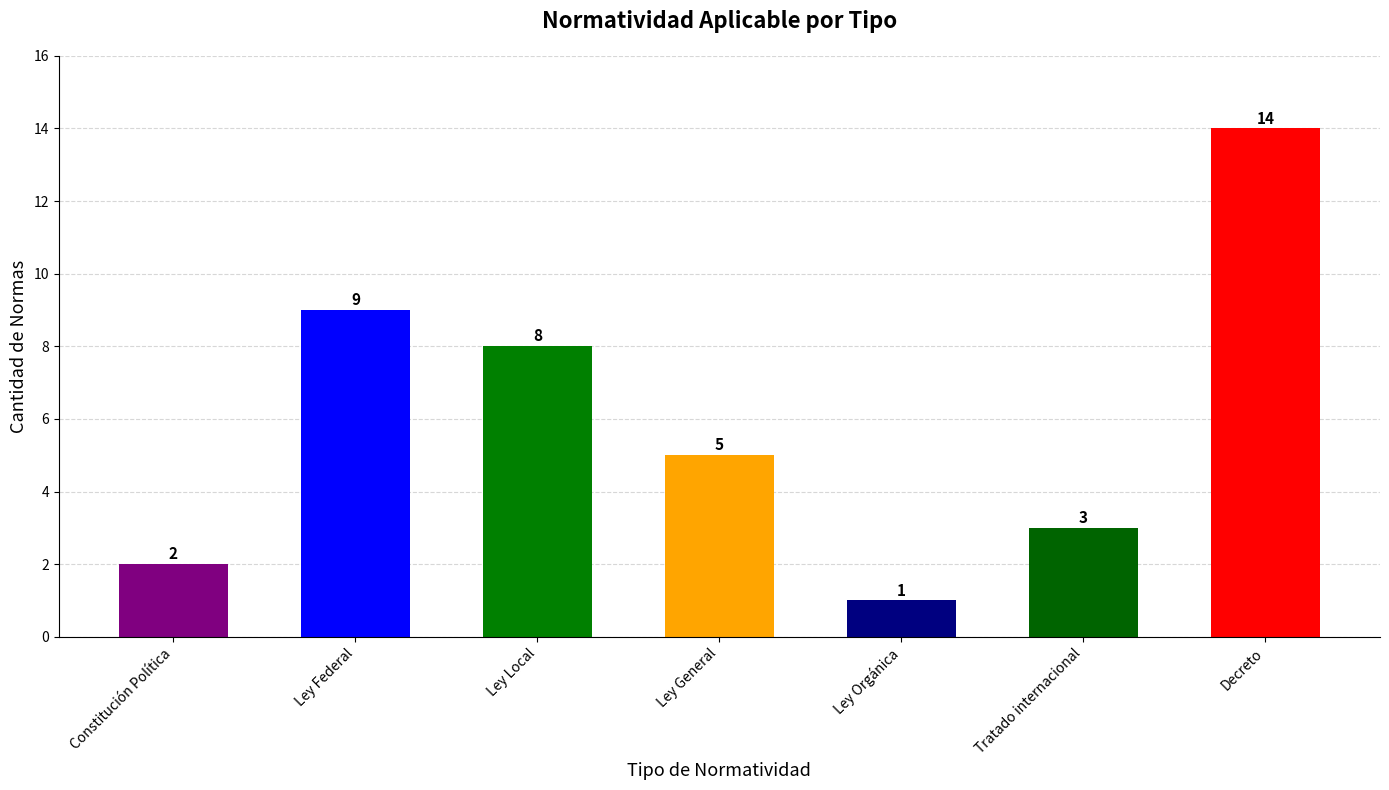

What is the change in value from Ley Federal to Ley Local?

-1